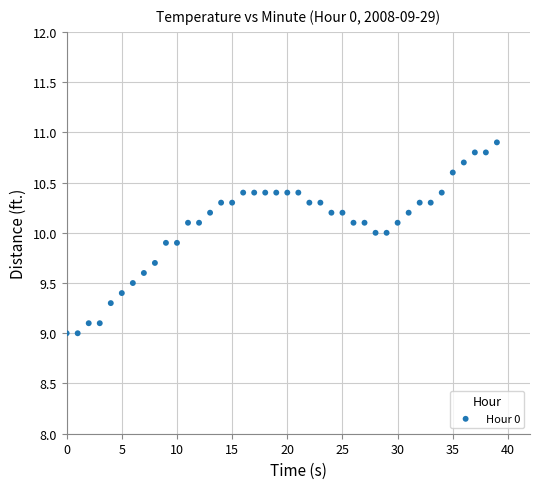

What is the range of Y values (max minus min)?

1.9